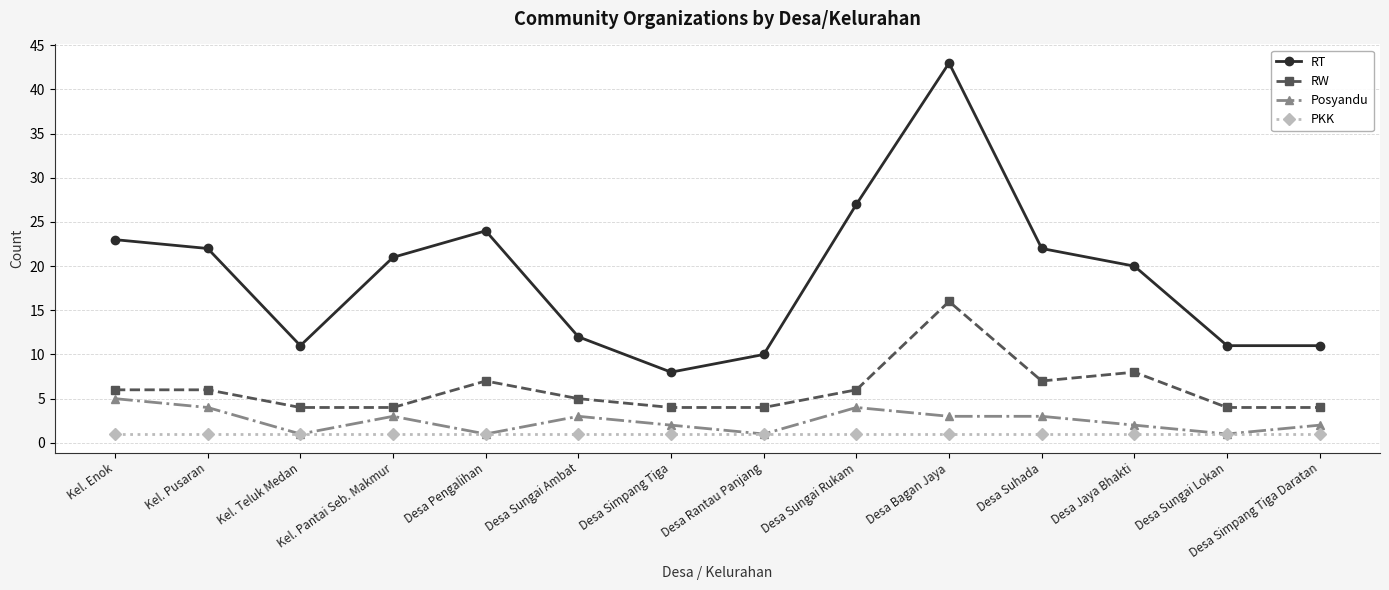

What is the value of the RT point at the 3rd from the left?

11